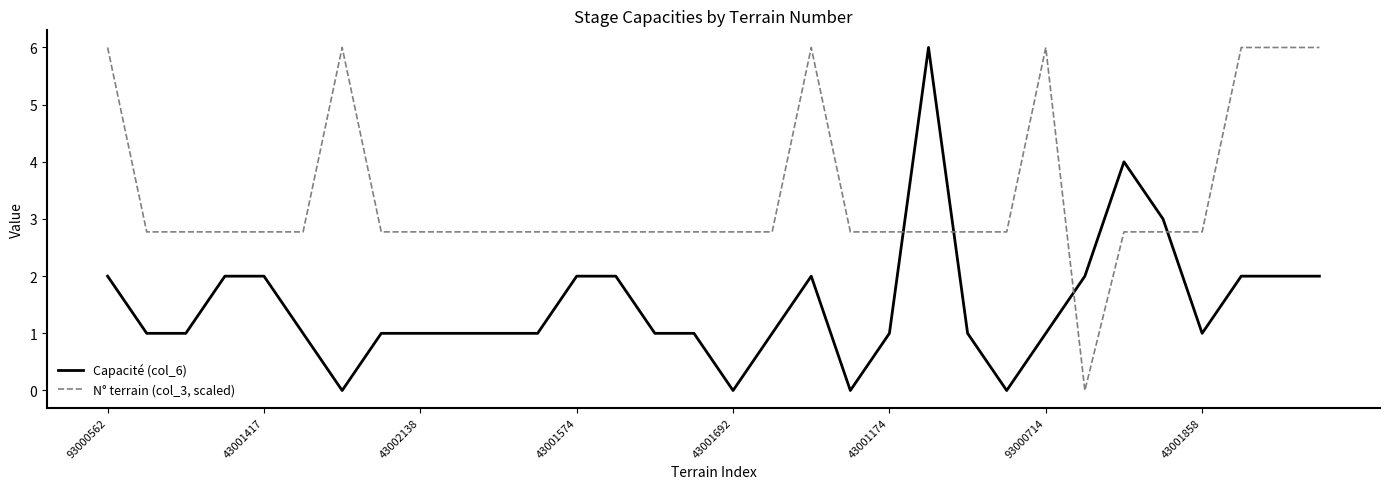

Rank the series by their average value, from highest to lowest.

N° terrain (col_3, scaled), Capacité (col_6)